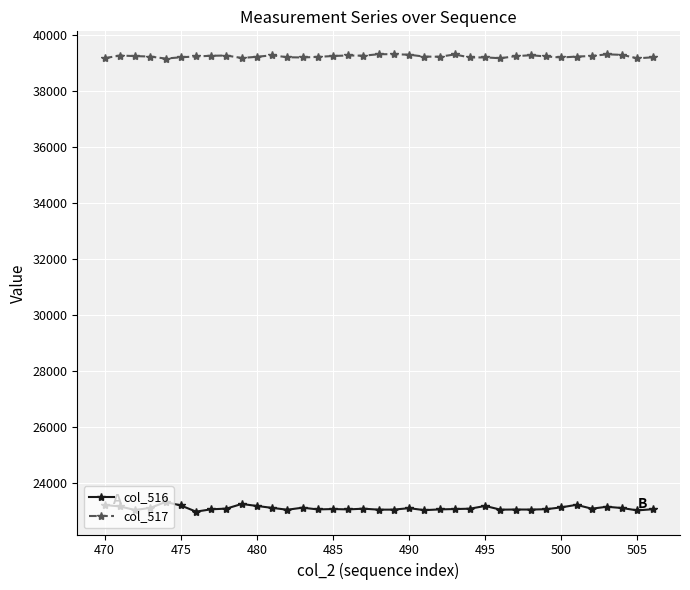

True or false: col_516 has more than 1 interior local peaks.

True